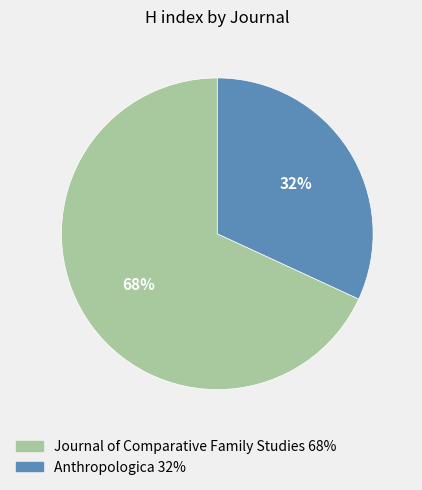

Do Journal of Comparative Family Studies and Anthropologica together represent more than half of the pie?

Yes